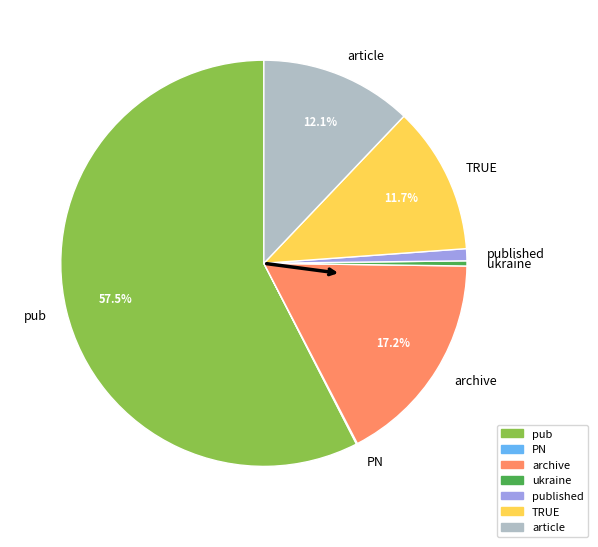

Between article and pub, which is larger?

pub